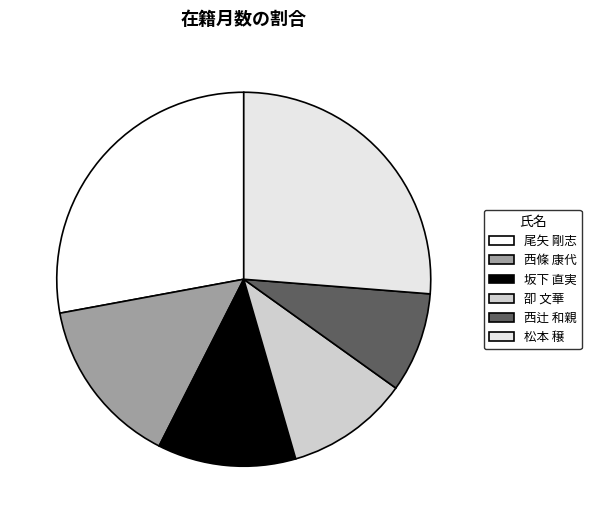

Is there a majority slice in this chart?

No